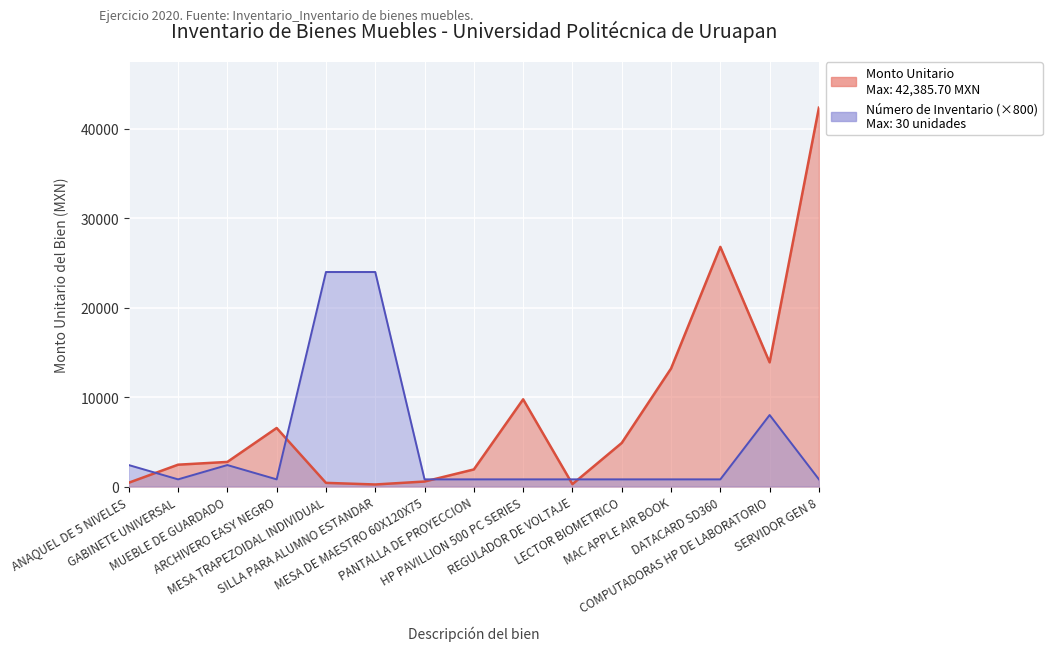

At which category is the sum across all series the highest?

SERVIDOR GEN 8